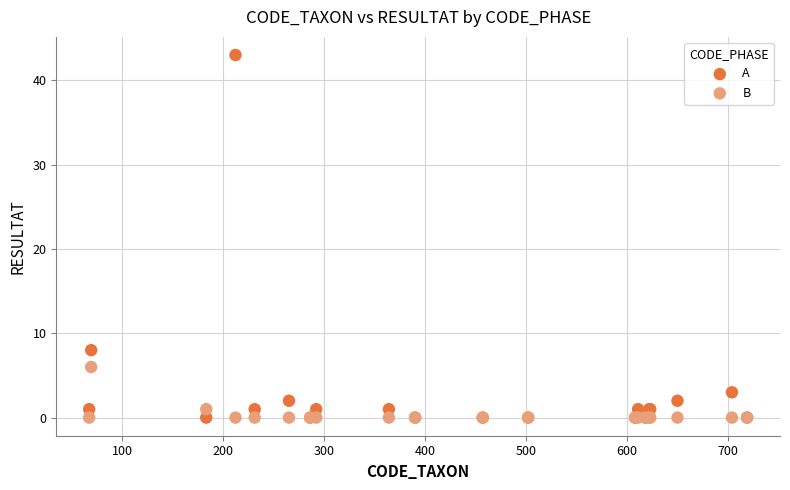

In the A series, what Y value is closest to 21?

8